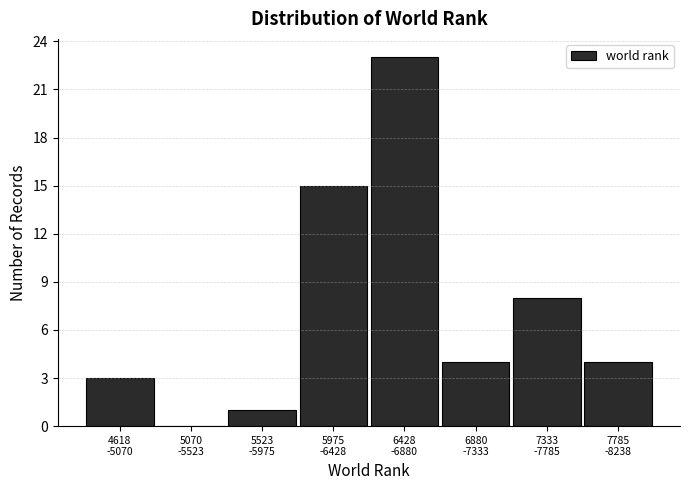

What is the sum of all values?

58